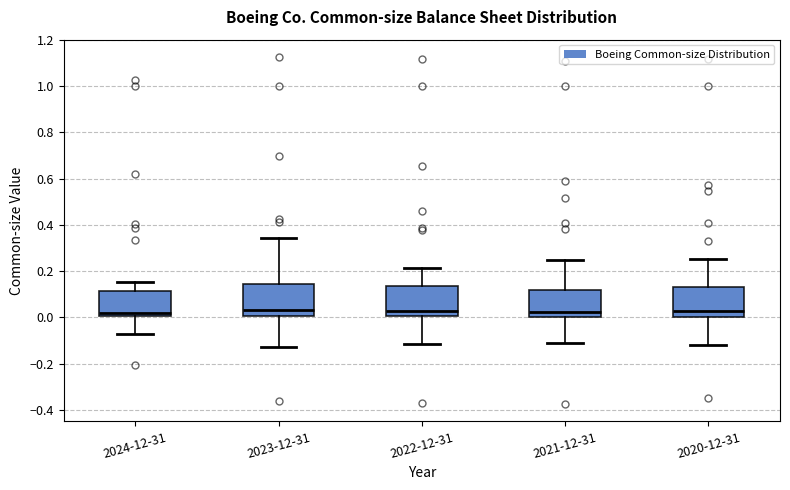

Reading left to right, transcribe this box plot: for each box, give where its median line is, the range the box spans, and where its two whiskers end, as read against the y-axis. The values are not printed on the chart, so give them approximately, as read against the axis.

2024-12-31: median 0.02, box 0.00 to 0.12, whiskers -0.06 to 0.16
2023-12-31: median 0.04, box 0.00 to 0.14, whiskers -0.12 to 0.34
2022-12-31: median 0.02, box 0.00 to 0.14, whiskers -0.12 to 0.22
2021-12-31: median 0.02, box 0.00 to 0.12, whiskers -0.10 to 0.24
2020-12-31: median 0.02, box 0.00 to 0.14, whiskers -0.12 to 0.26